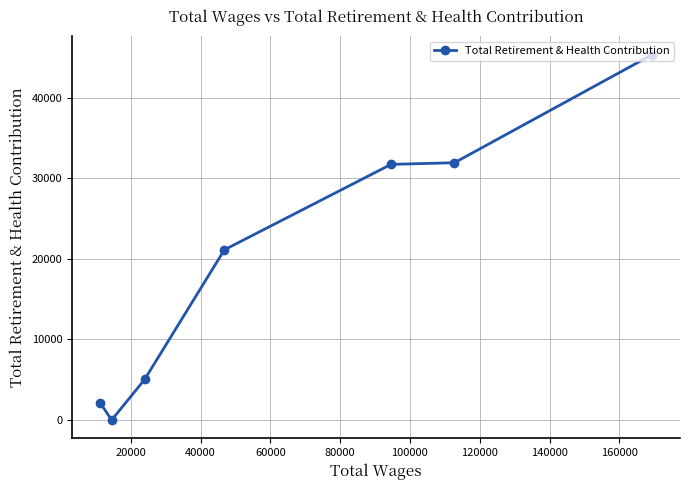

What is the greatest value displayed?

45367